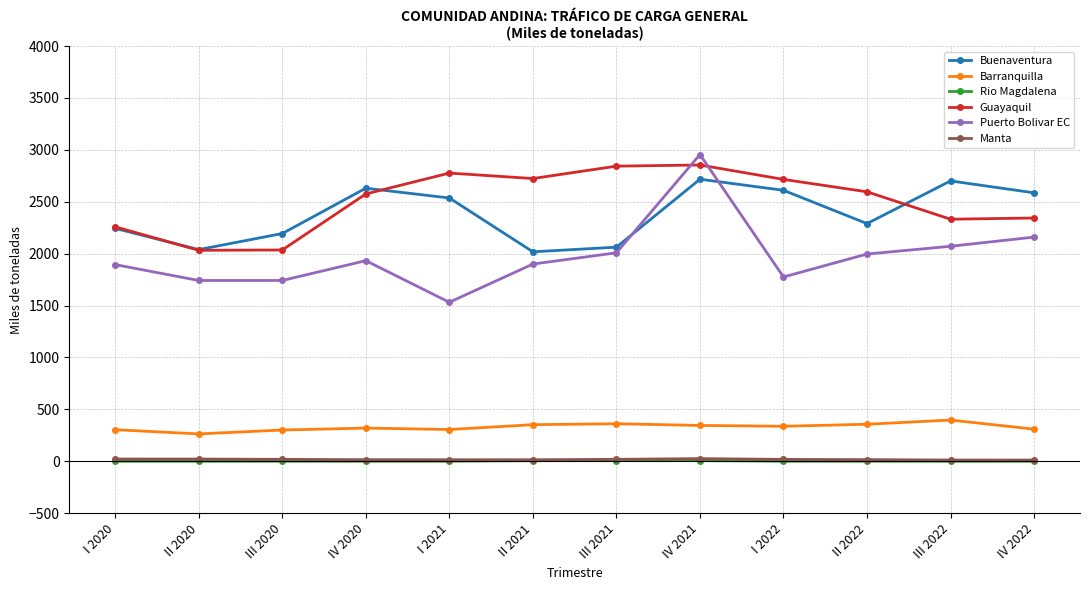

True or false: Rio Magdalena and Guayaquil intersect in this chart.

False